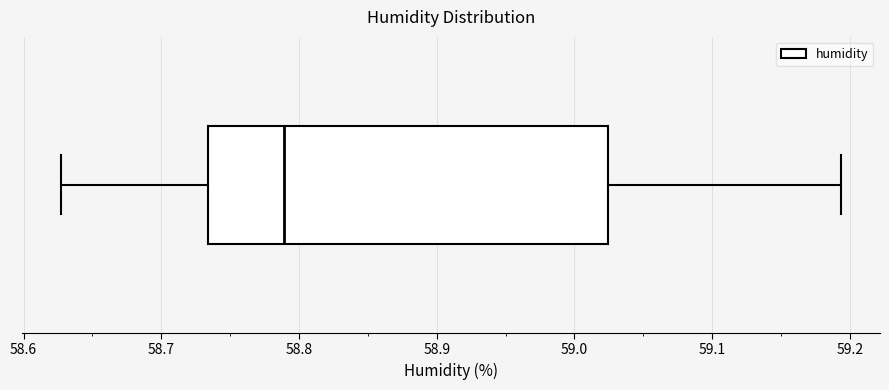

Where is the right edge of the box on the x-axis? The values are not printed on the chart, so give them approximately, as read against the axis.

59.02